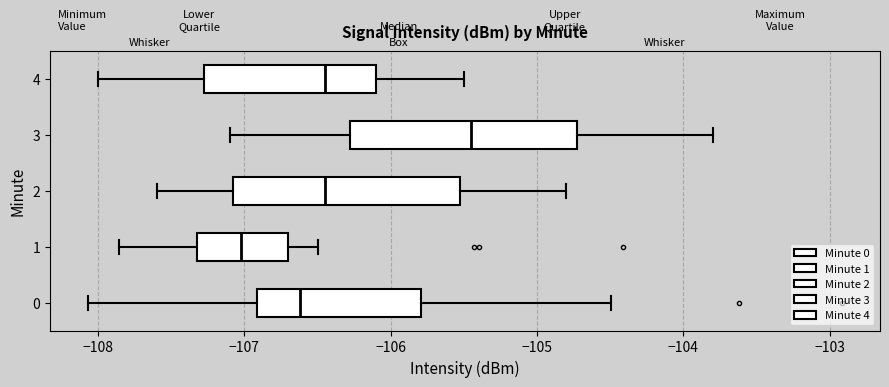

Reading bottom to top, transcribe this box plot: for each box, give where its median line is, the range the box spans, and where its two whiskers end, as read against the x-axis. The values are not printed on the chart, so give them approximately, as read against the axis.

0: median -106.6, box -106.9 to -105.8, whiskers -108.1 to -104.5
1: median -107.0, box -107.3 to -106.7, whiskers -107.9 to -106.5
2: median -106.4, box -107.1 to -105.5, whiskers -107.6 to -104.8
3: median -105.4, box -106.3 to -104.7, whiskers -107.1 to -103.8
4: median -106.4, box -107.3 to -106.1, whiskers -108.0 to -105.5